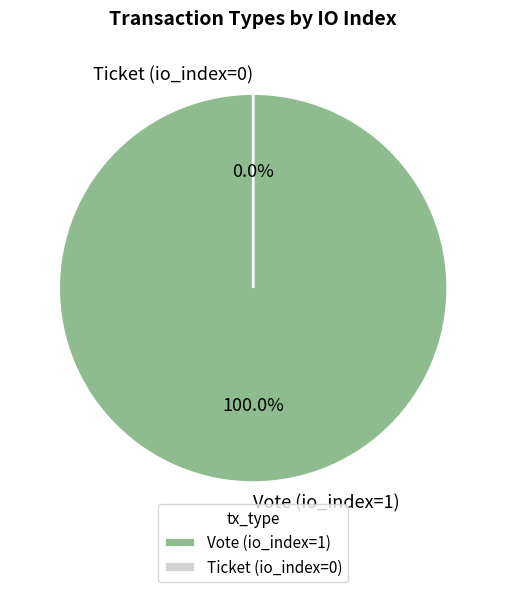

What is the smallest slice in the pie chart?

Ticket (io_index=0)